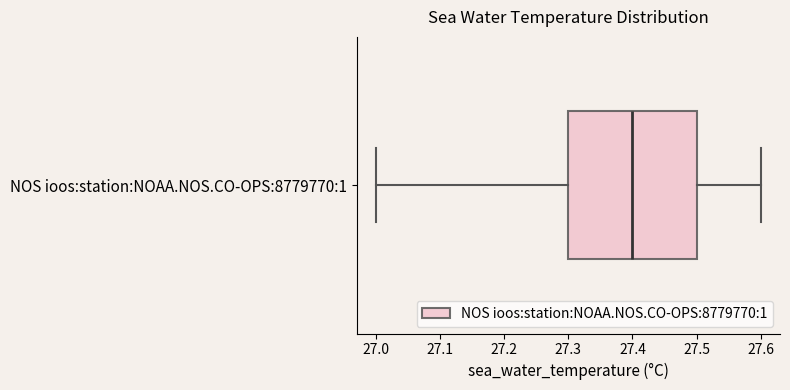

Read this box plot against the x-axis: the position of the median line, the range covered by the box, and the ends of both whiskers. The values are not printed on the chart, so give them approximately, as read against the axis.

median 27.4, box 27.3 to 27.5, whiskers 27.0 to 27.6